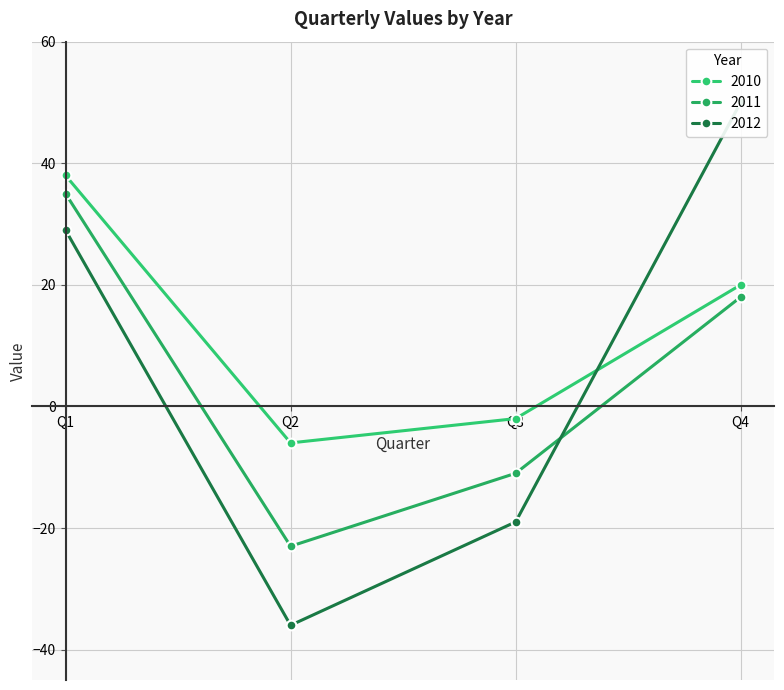

What is the total value across all series at Q4?

88